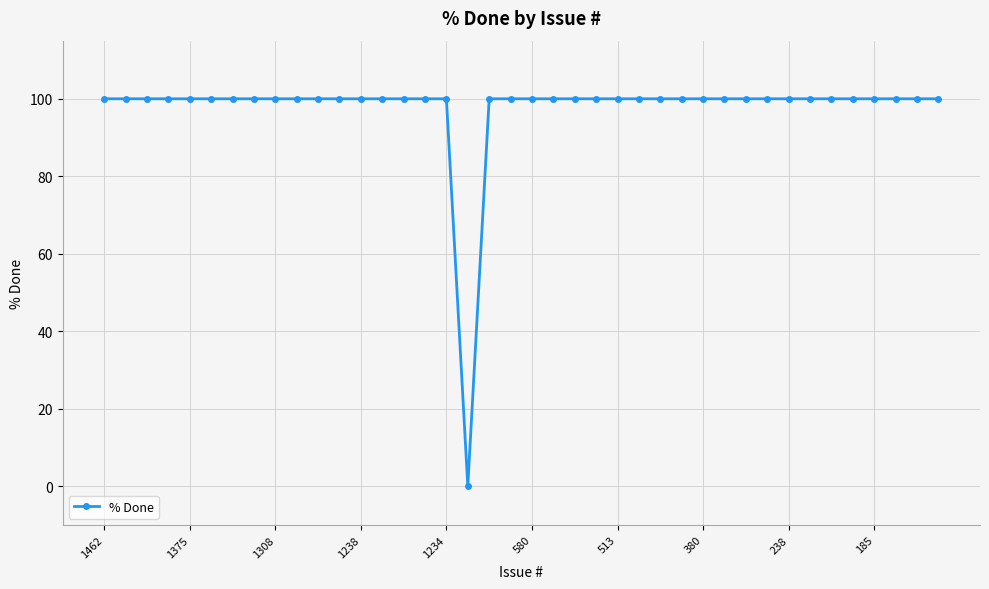

What is the value of the 39th point from the left?

100